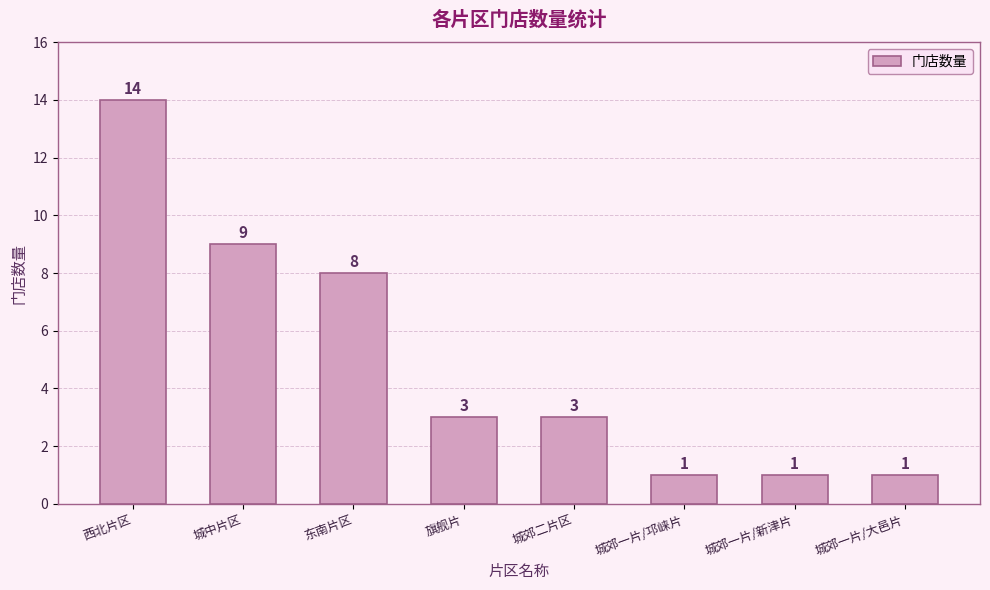

What is the difference between the maximum and minimum values?

13